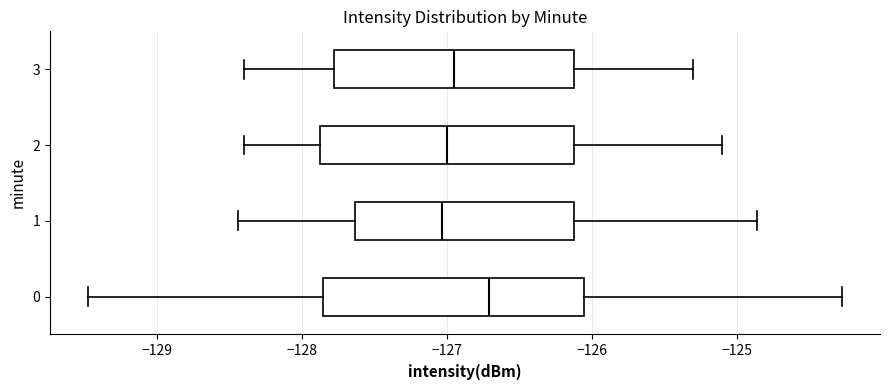

Where does the left whisker of the box at y = 0 end on the x-axis? The values are not printed on the chart, so give them approximately, as read against the axis.

-129.5